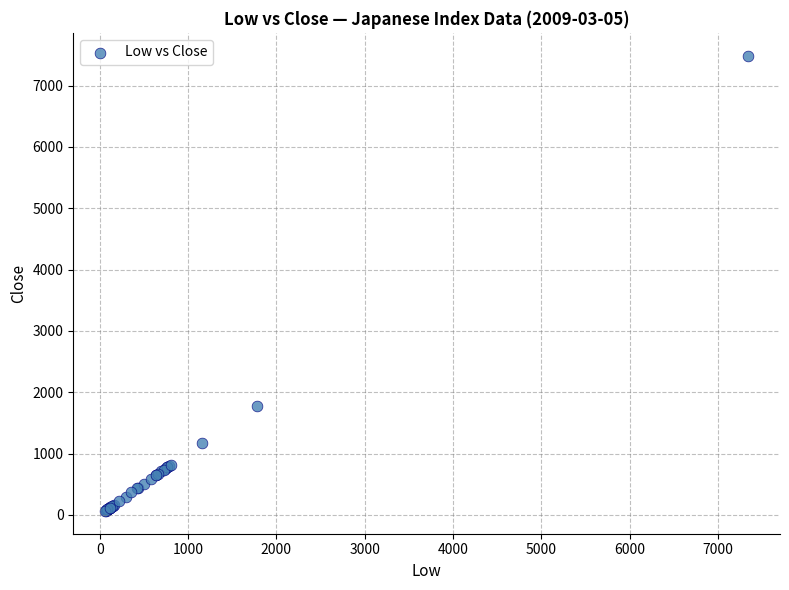

What Y value in the scatter plot is closest to 3776?

1781.7